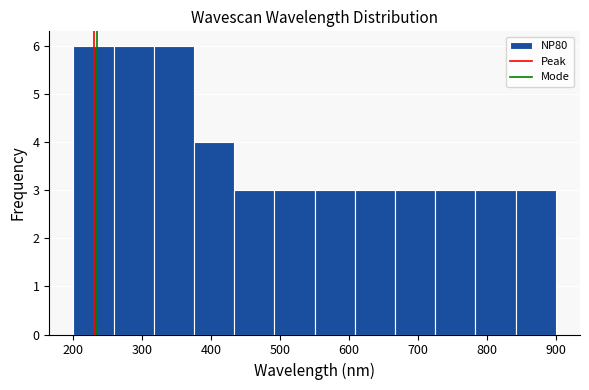

Reading left to right, transcribe this chart: for each bar, give the range it covers on the x-axis and its height. Neither the bar edges nor the heights are printed on the chart, so give them approximately, as read against the axes.

200 to 260: 6
260 to 320: 6
320 to 380: 6
380 to 430: 4
430 to 490: 3
490 to 550: 3
550 to 610: 3
610 to 670: 3
670 to 730: 3
730 to 780: 3
780 to 840: 3
840 to 900: 3